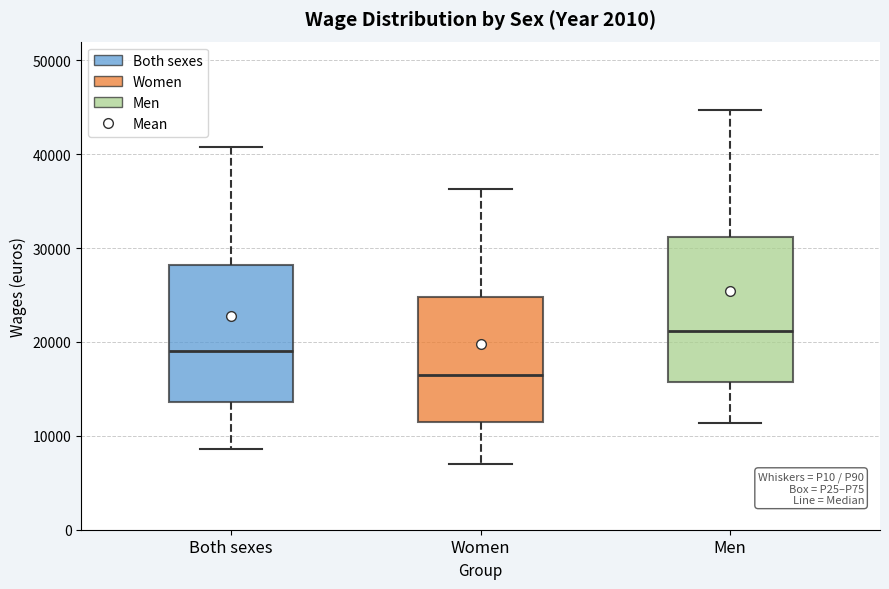

Reading left to right, transcribe this box plot: for each box, give where its median line is, the range the box spans, and where its two whiskers end, as read against the y-axis. The values are not printed on the chart, so give them approximately, as read against the axis.

Both sexes: median 19000, box 14000 to 28000, whiskers 9000 to 41000
Women: median 17000, box 11000 to 25000, whiskers 7000 to 36000
Men: median 21000, box 16000 to 31000, whiskers 11000 to 45000